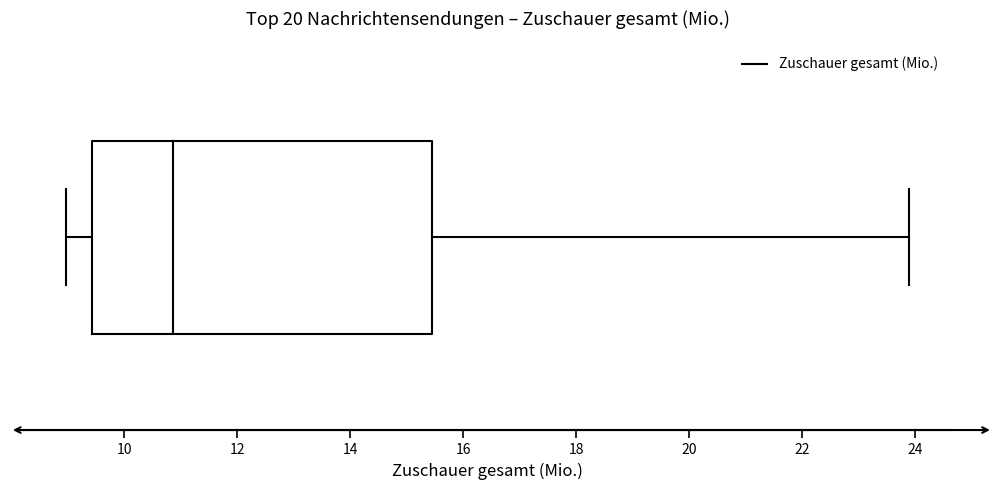

Read this box plot against the x-axis: the position of the median line, the range covered by the box, and the ends of both whiskers. The values are not printed on the chart, so give them approximately, as read against the axis.

median 10.8, box 9.4 to 15.4, whiskers 9.0 to 23.8